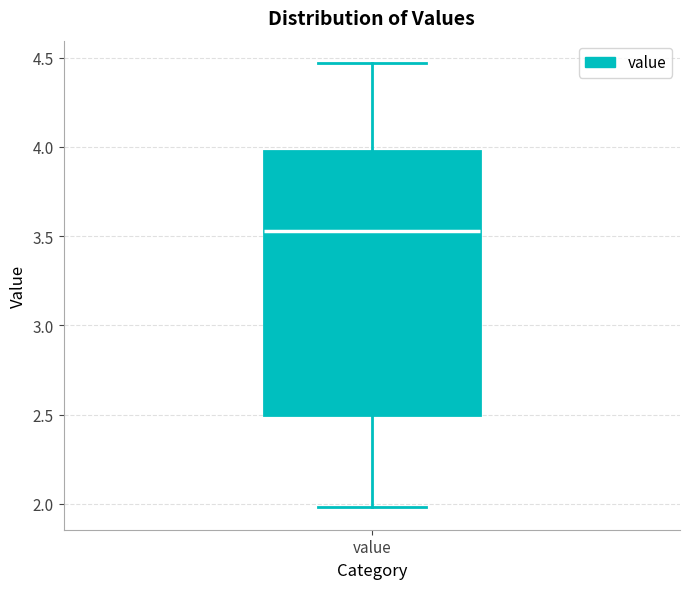

Read this box plot against the y-axis: the position of the median line, the range covered by the box, and the ends of both whiskers. The values are not printed on the chart, so give them approximately, as read against the axis.

median 3.55, box 2.50 to 4.00, whiskers 2.00 to 4.45